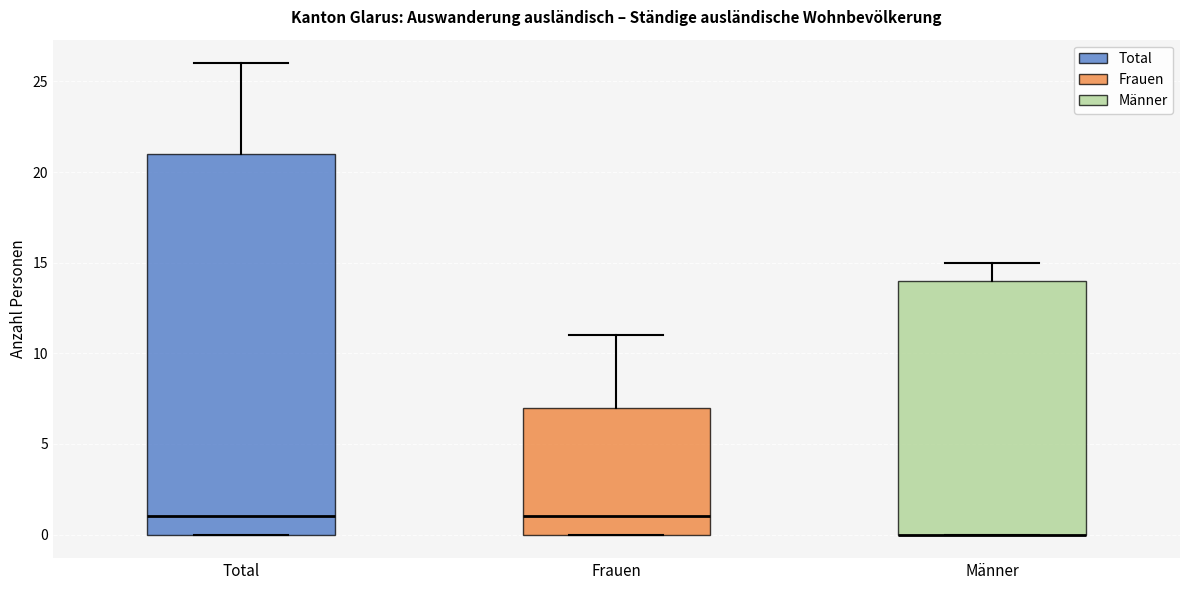

Which box is the tallest, from its lower edge to its upper edge?

Total